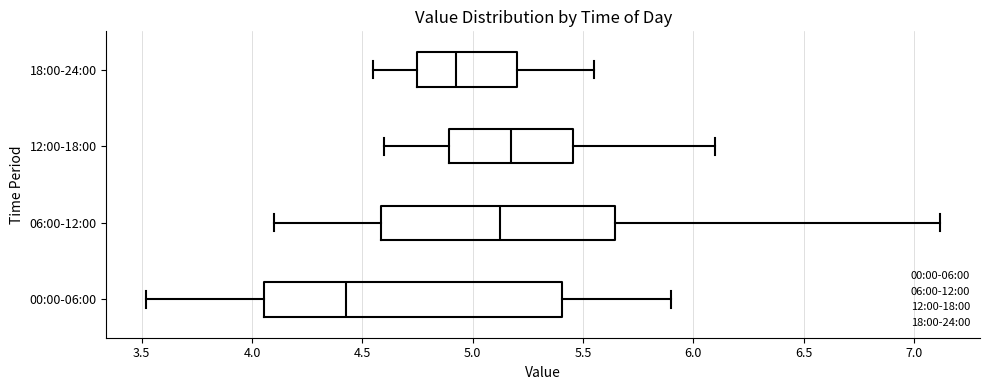

Which box has the furthest to the left median line?

00:00-06:00